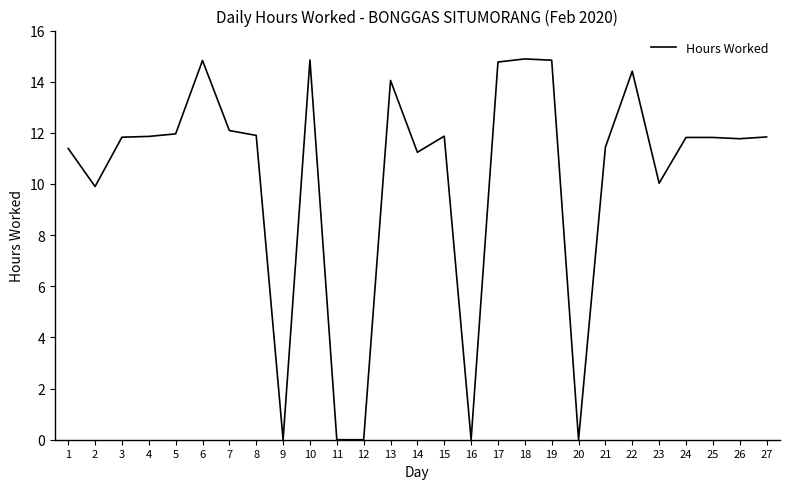

Between 1 and 24, which is larger?

24